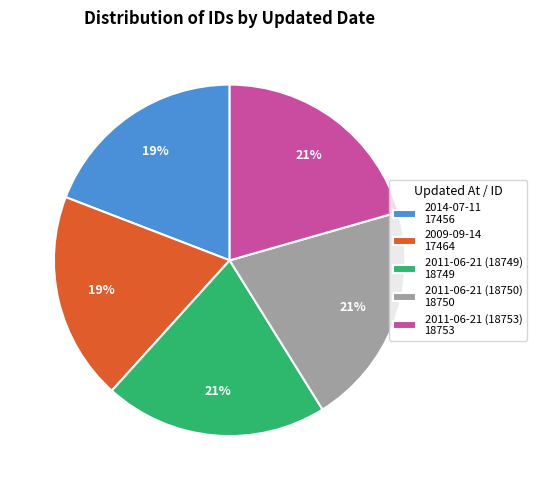

Count the number of slices in the pie.

5